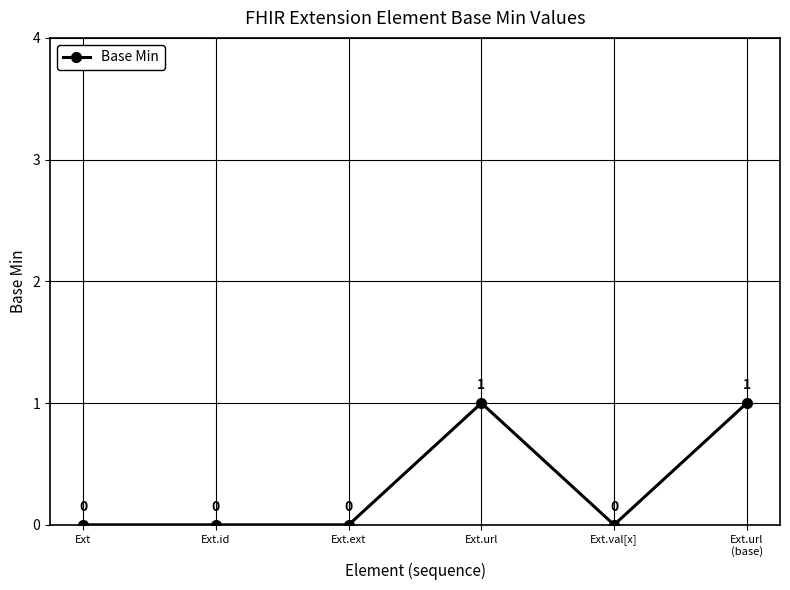

Between Ext.url and Ext.ext, which is larger?

Ext.url